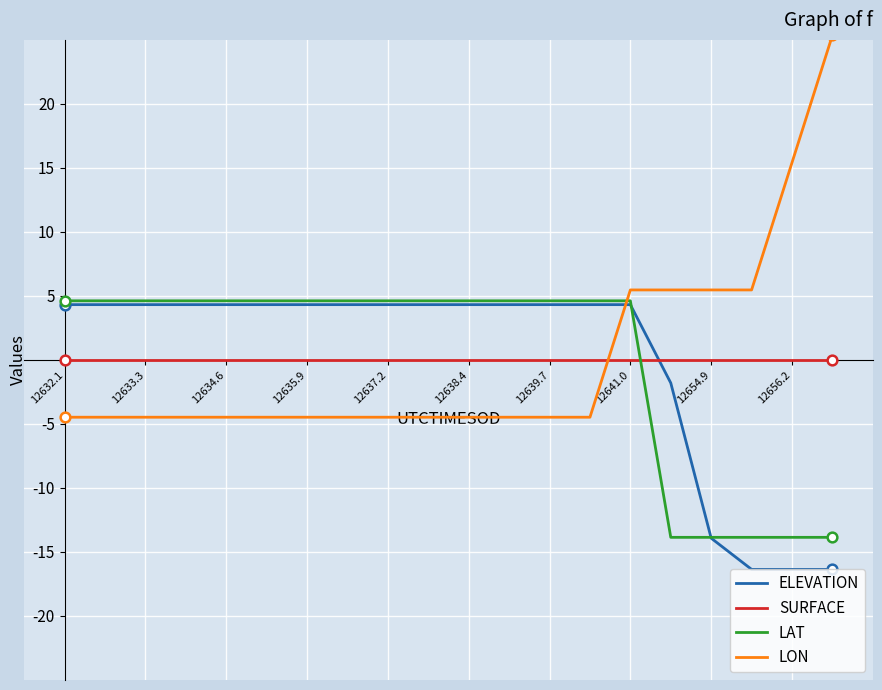

What is the minimum value for ELEVATION?

-16.4